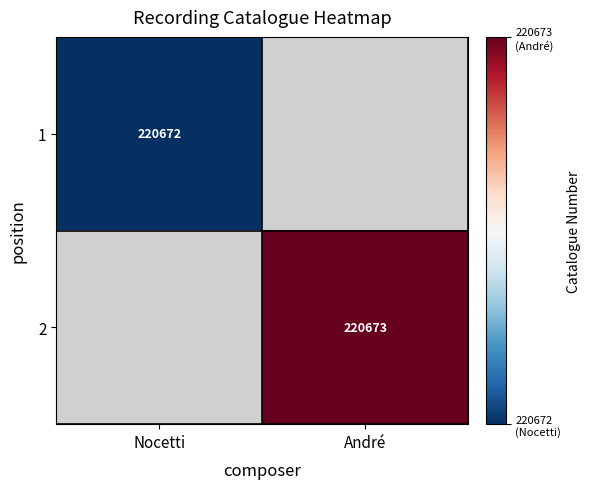

Is it true that 1 equals 354636 at Nocetti?

False